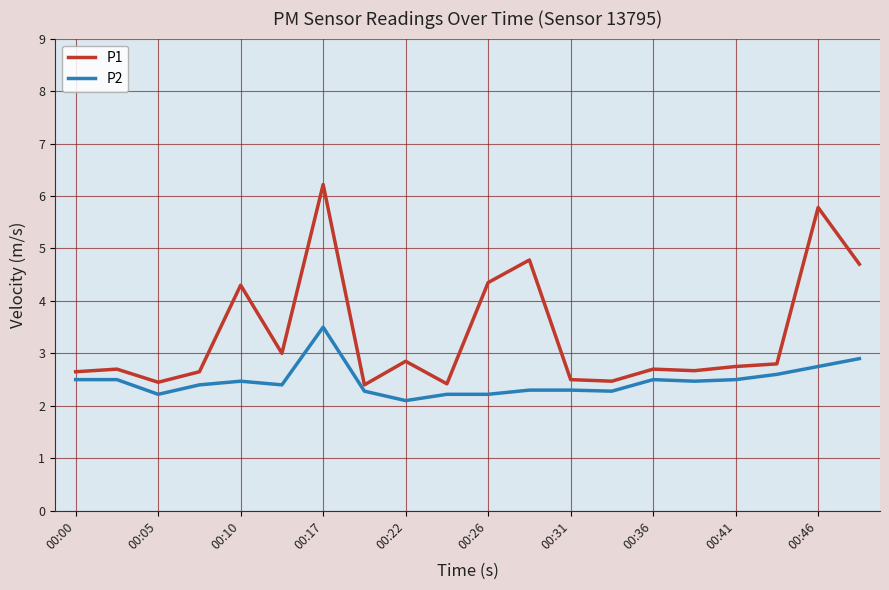

What is the highest value of the P1 series?

6.2